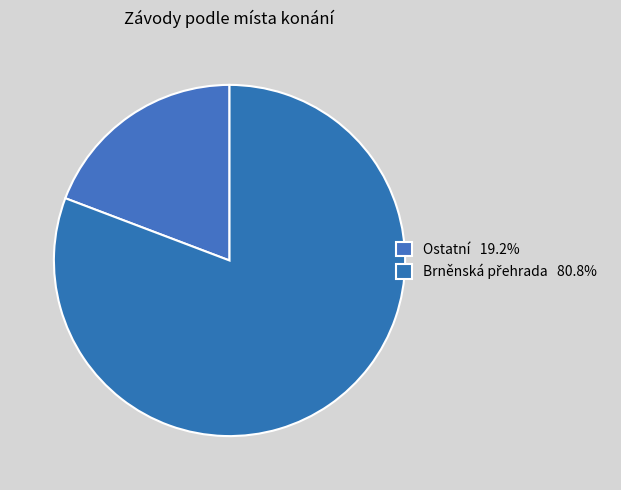

How many segments does this pie chart have?

2